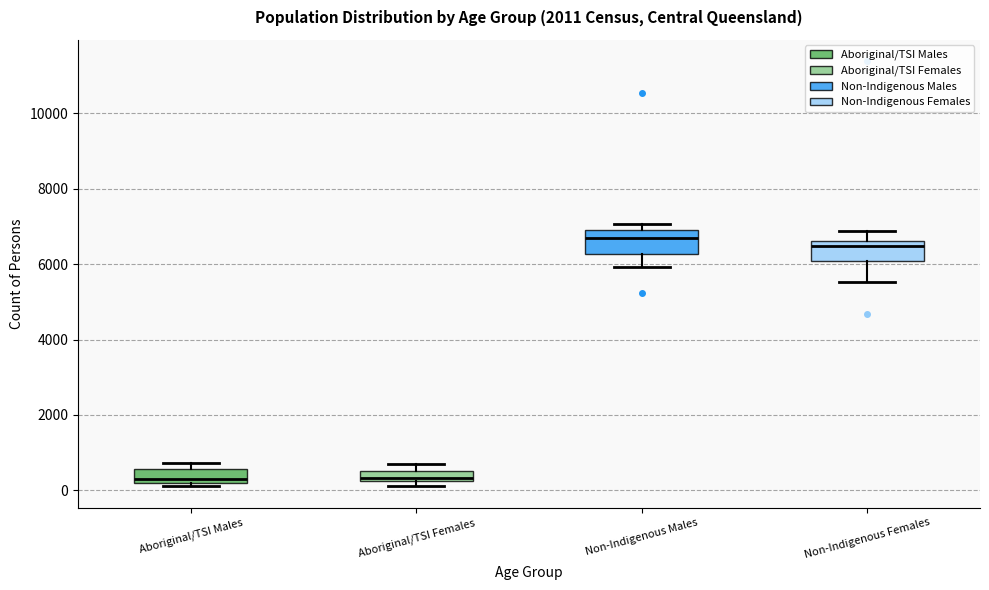

Where is the upper edge of the box for Non-Indigenous Males on the y-axis? The values are not printed on the chart, so give them approximately, as read against the axis.

6800